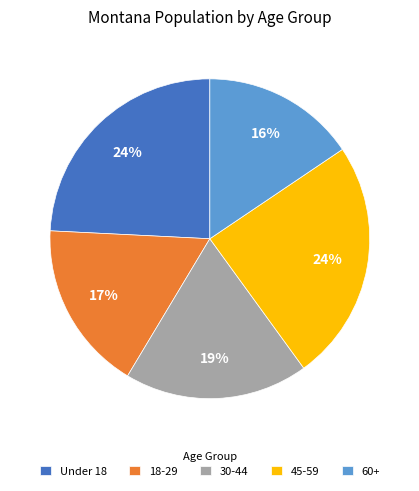

Combined, do 30-44 and 18-29 account for over 50%?

No